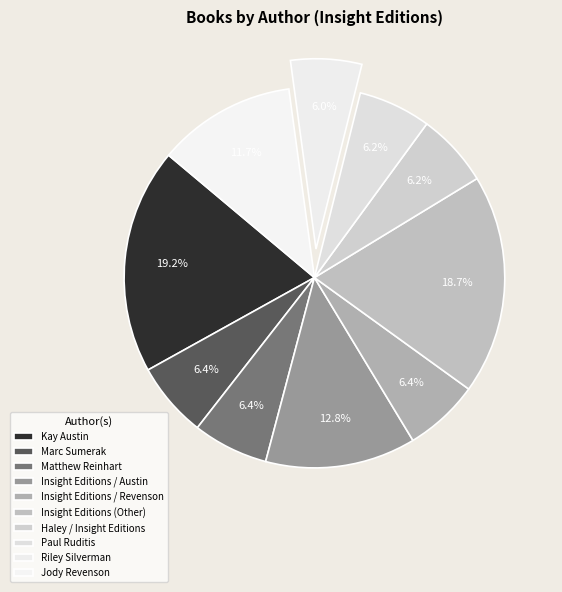

To the nearest percent, what percentage of the pie is Riley Silverman?

6%